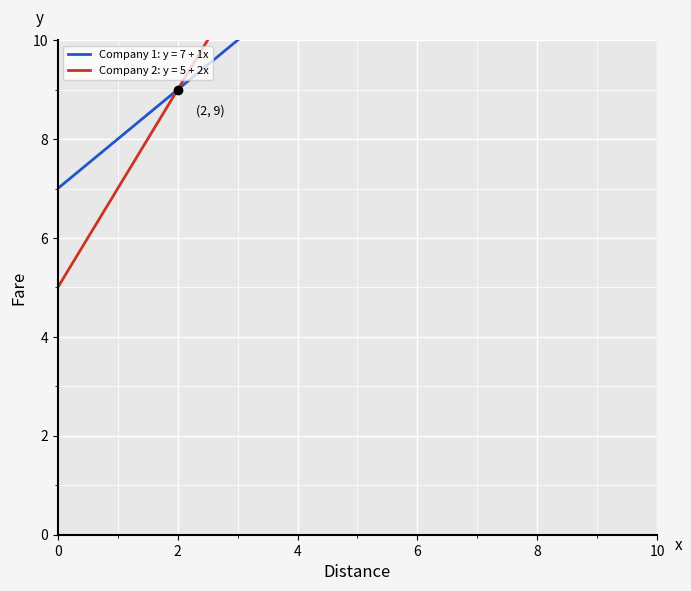

How many values in the Company 2: y = 5 + 2x series are below 15?

5